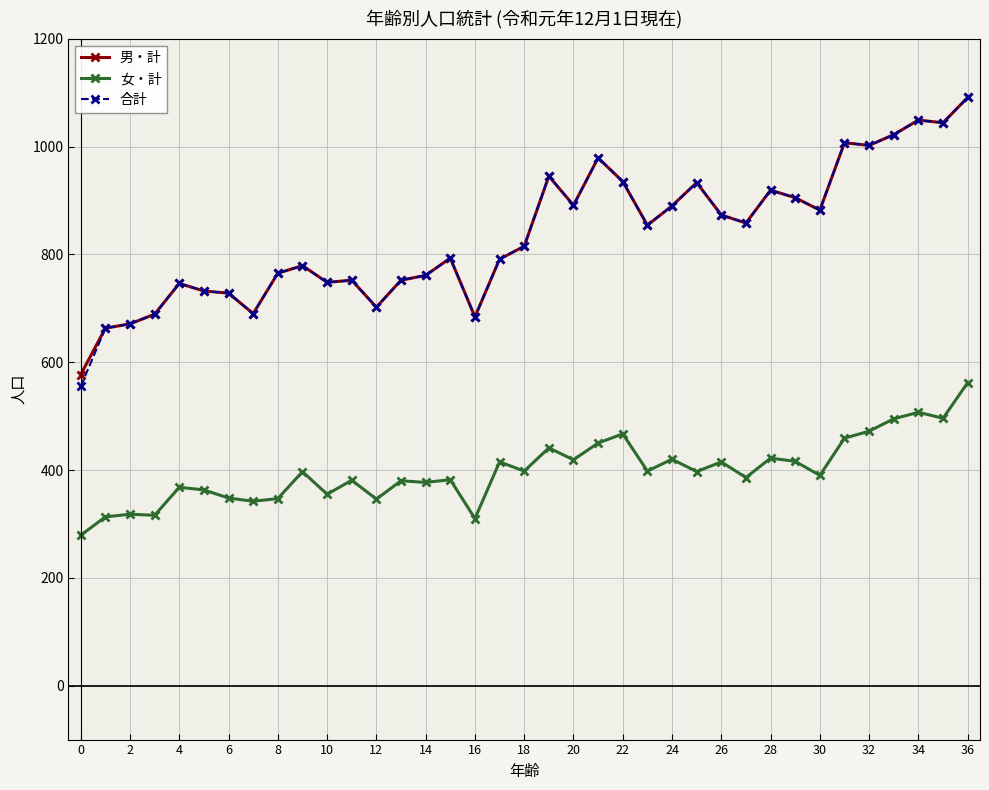

What is the minimum value shown in the chart?

279